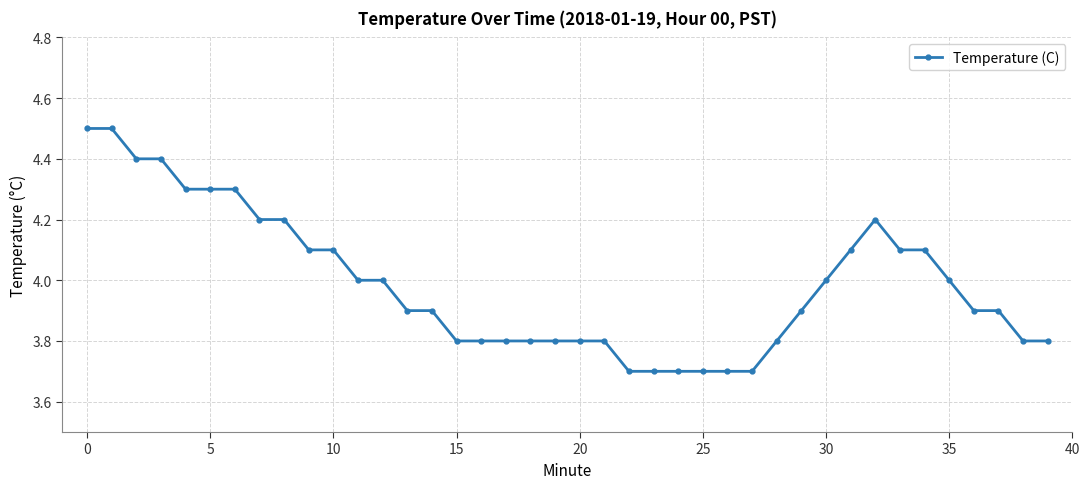

What is the average value?

4.0